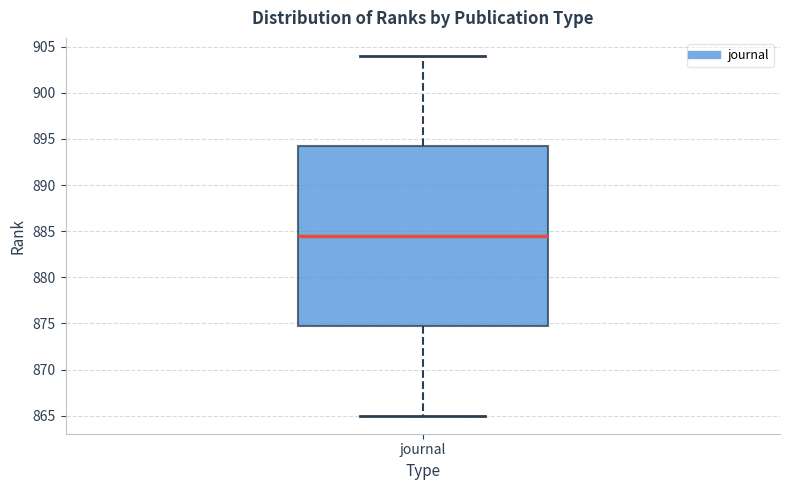

Transcribe this box plot: give where the median line is, the range the box spans, and where the two whiskers end, as read against the y-axis. The values are not printed on the chart, so give them approximately, as read against the axis.

median 884.5, box 875.0 to 894.5, whiskers 865.0 to 904.0